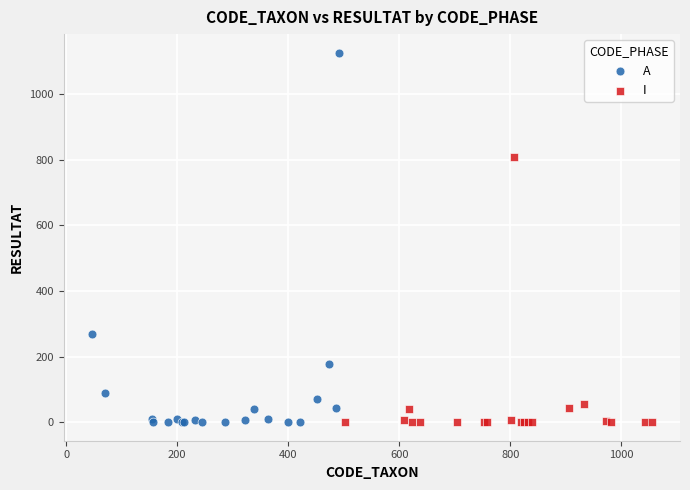

Which series has the widest spread of Y values?

A